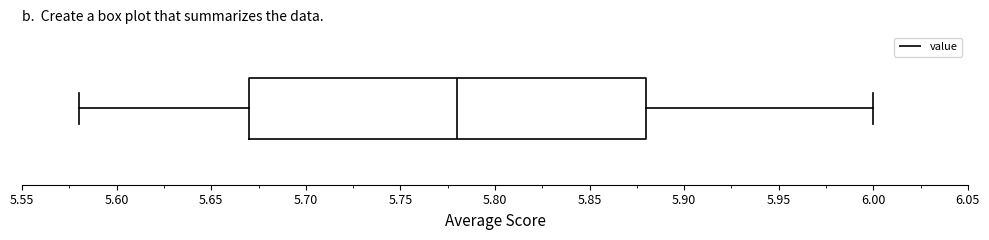

Read this box plot against the x-axis: the position of the median line, the range covered by the box, and the ends of both whiskers. The values are not printed on the chart, so give them approximately, as read against the axis.

median 5.78, box 5.67 to 5.88, whiskers 5.58 to 6.00